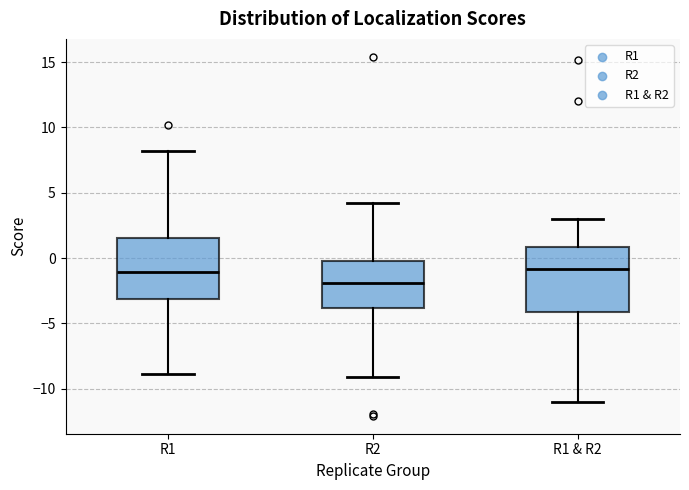

Reading left to right, read every box against the y-axis: the position of its median line, the range the box covers, and the ends of its whiskers. The values are not printed on the chart, so give them approximately, as read against the axis.

R1: median -1.0, box -3.0 to 1.5, whiskers -9.0 to 8.0
R2: median -2.0, box -4.0 to 0.0, whiskers -9.0 to 4.0
R1 & R2: median -1.0, box -4.0 to 1.0, whiskers -11.0 to 3.0